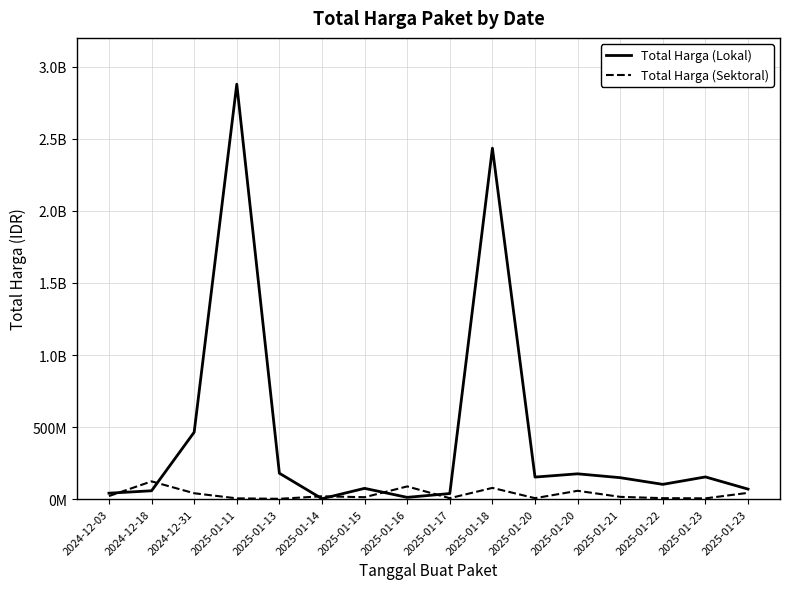

True or false: Total Harga (Sektoral) has a value of 43935000 at 2025-01-23.

True